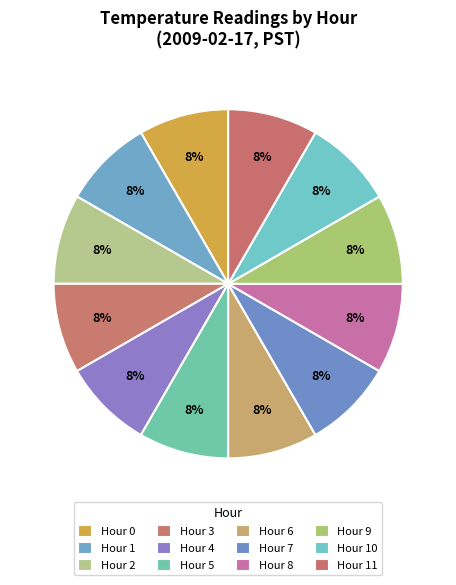

True or false: Hour 10 accounts for 1% of the total.

False